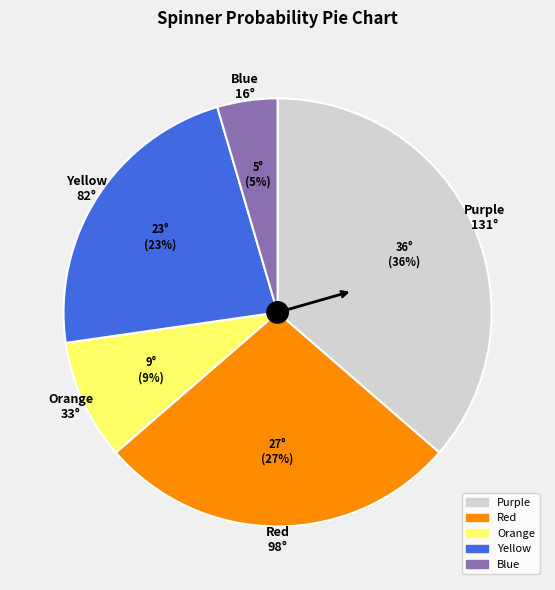

Is there any slice that represents more than half of the pie?

No